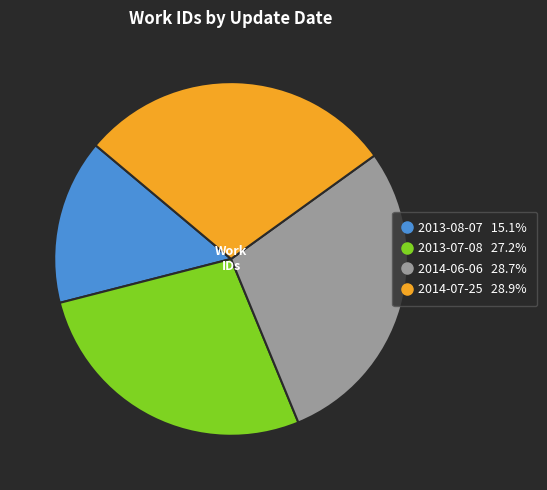

Which slice is the smallest?

2013-08-07